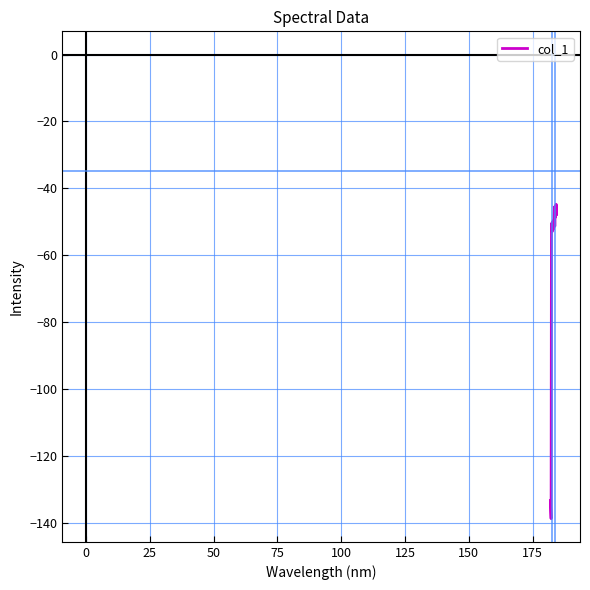

What is the smallest value displayed?

-138.7